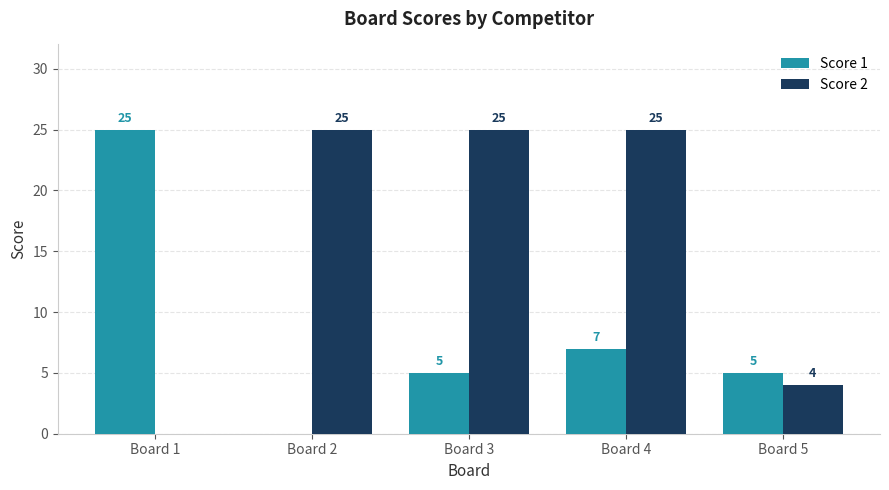

What is the total value across all series at Board 1?

25